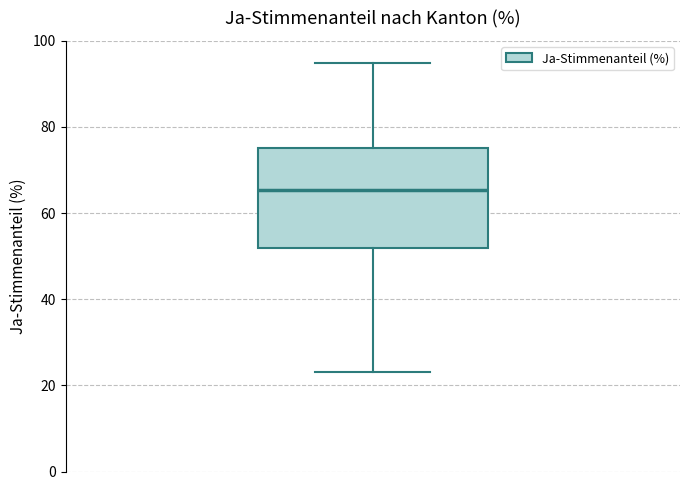

Read this box plot against the y-axis: the position of the median line, the range covered by the box, and the ends of both whiskers. The values are not printed on the chart, so give them approximately, as read against the axis.

median 66, box 52 to 76, whiskers 24 to 94